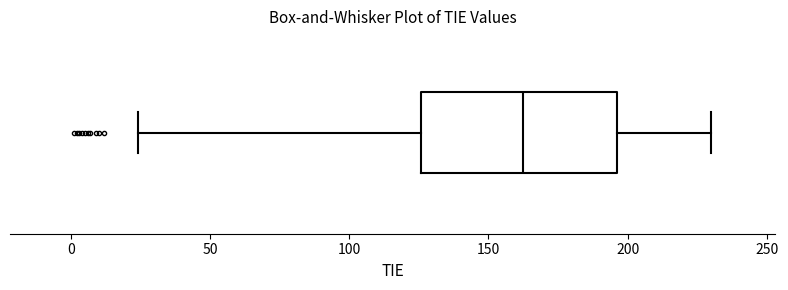

Read this box plot against the x-axis: the position of the median line, the range covered by the box, and the ends of both whiskers. The values are not printed on the chart, so give them approximately, as read against the axis.

median 165, box 125 to 195, whiskers 25 to 230